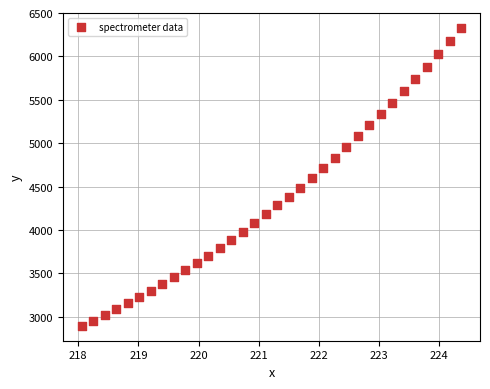

What is the range of Y values (max minus min)?

3433.7